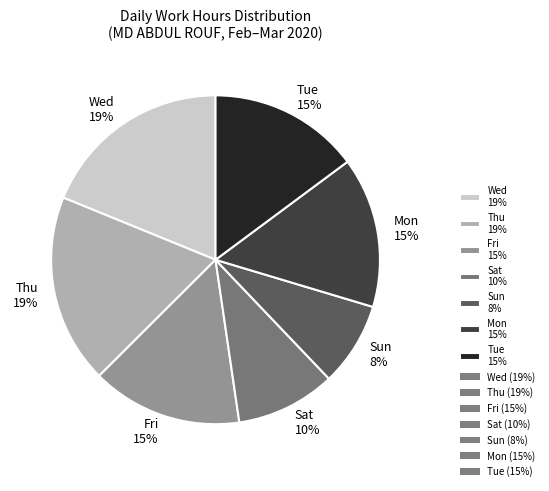

Approximately how many times larger is the value at Thu 19% compared to Fri 15%?

1.3